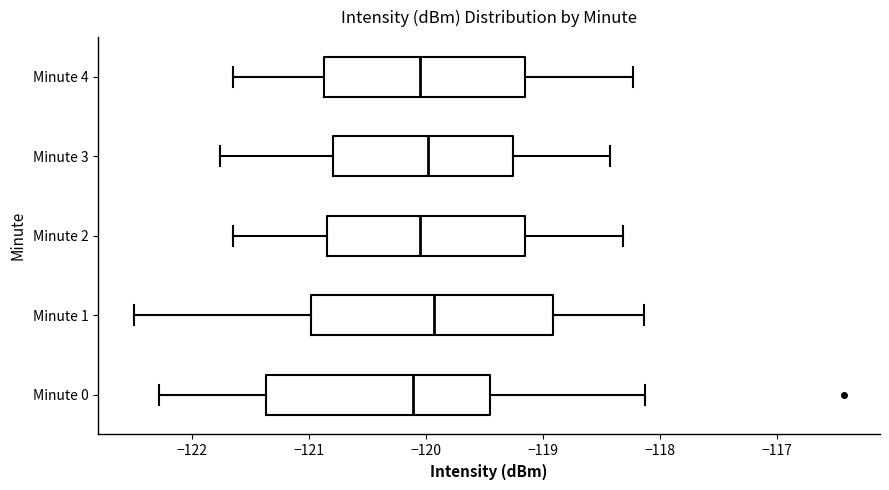

Comparing the boxes themselves (not the whiskers), which one is the widest?

Minute 1